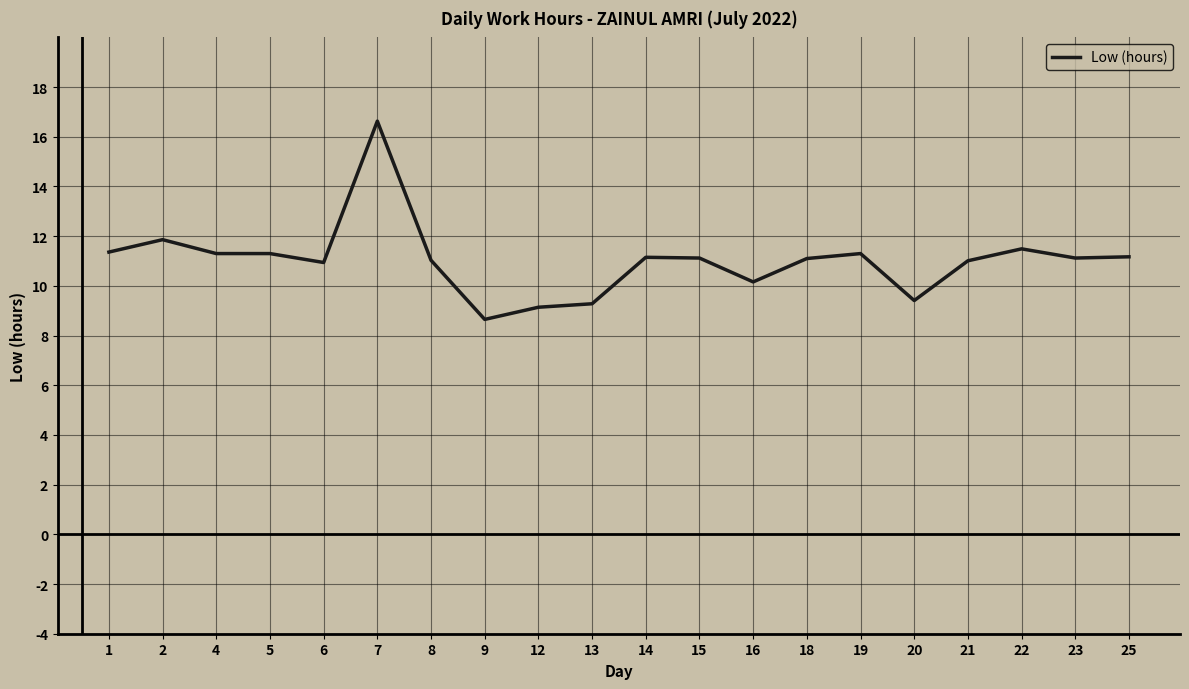

At which category does the chart reach its minimum across all series?

9